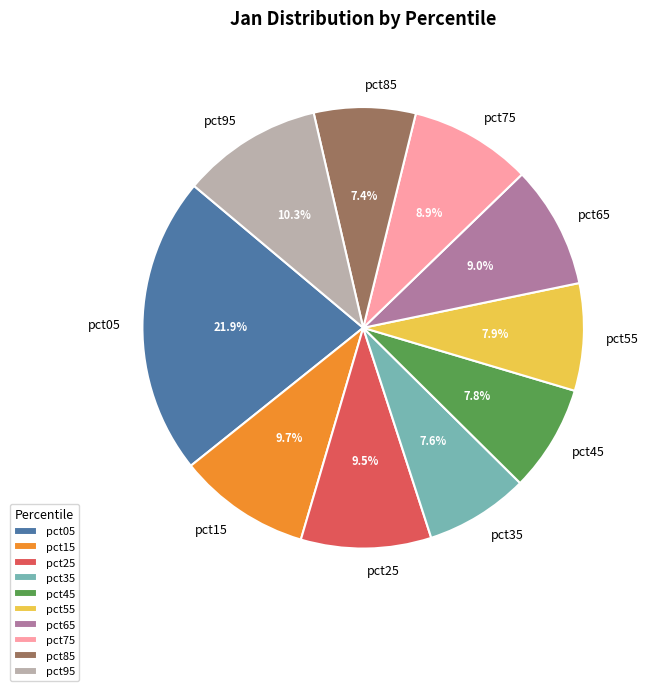

How many segments does this pie chart have?

10